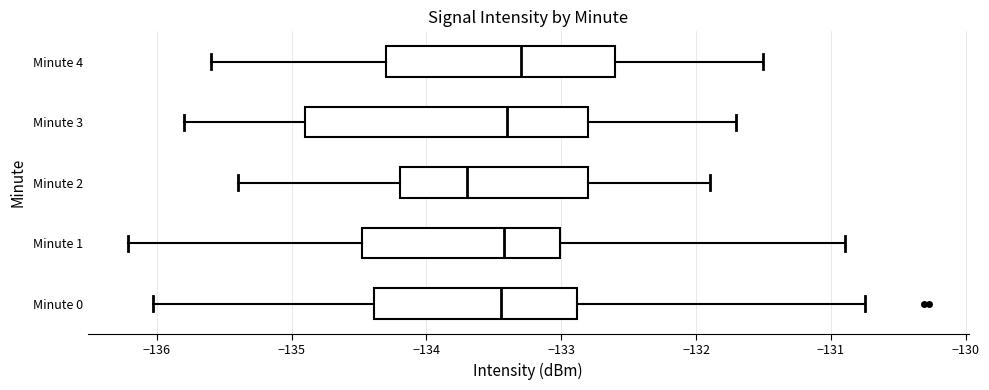

Reading bottom to top, transcribe this box plot: for each box, give where its median line is, the range the box spans, and where its two whiskers end, as read against the x-axis. The values are not printed on the chart, so give them approximately, as read against the axis.

Minute 0: median -133.4, box -134.4 to -132.9, whiskers -136.0 to -130.7
Minute 1: median -133.4, box -134.5 to -133.0, whiskers -136.2 to -130.9
Minute 2: median -133.7, box -134.2 to -132.8, whiskers -135.4 to -131.9
Minute 3: median -133.4, box -134.9 to -132.8, whiskers -135.8 to -131.7
Minute 4: median -133.3, box -134.3 to -132.6, whiskers -135.6 to -131.5